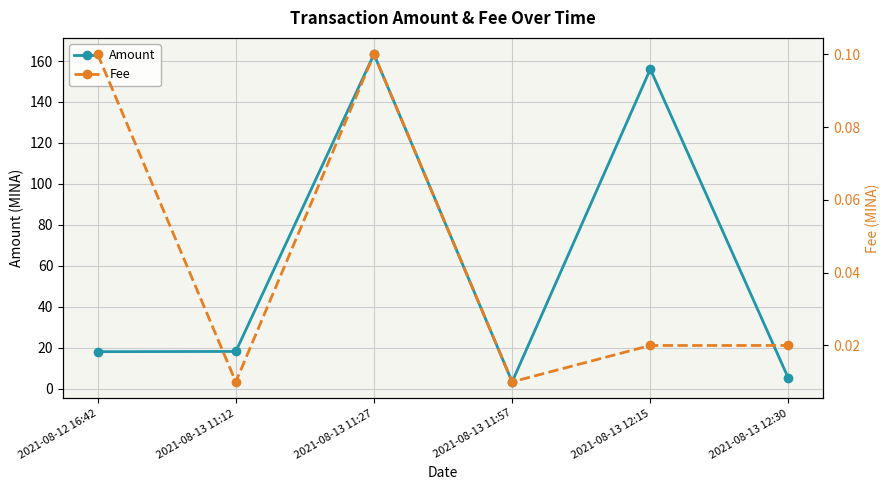

Where is the first local maximum for Fee?

2021-08-13 11:27